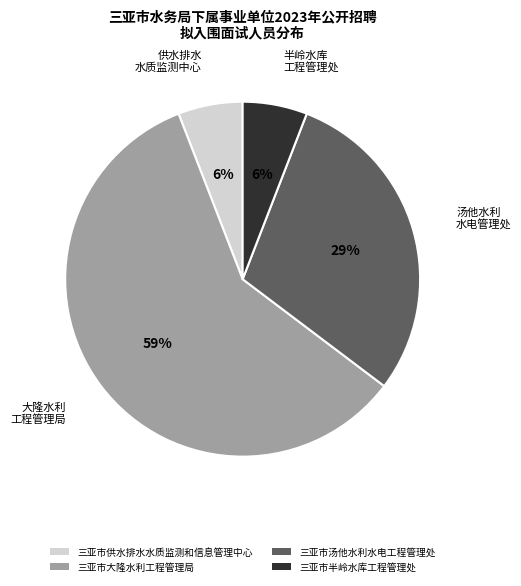

Is the sum of 三亚市半岭水库工程管理处 and 三亚市供水排水水质监测和信息管理中心 greater than half?

No